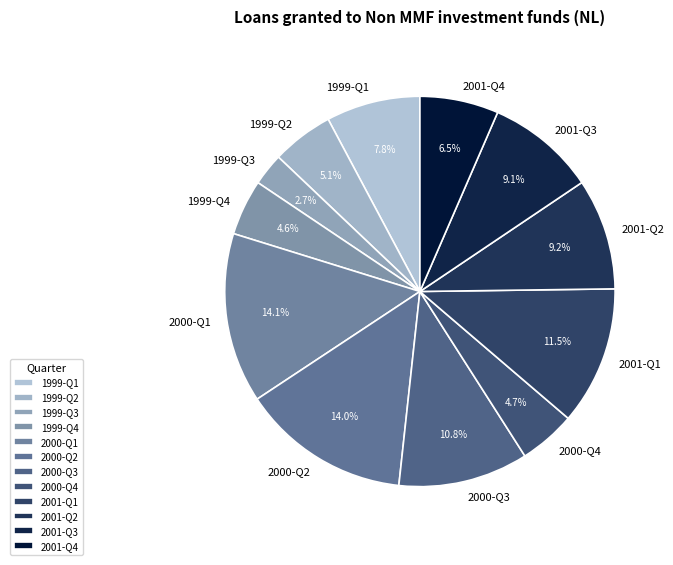

Between 1999-Q2 and 2000-Q2, which is larger?

2000-Q2